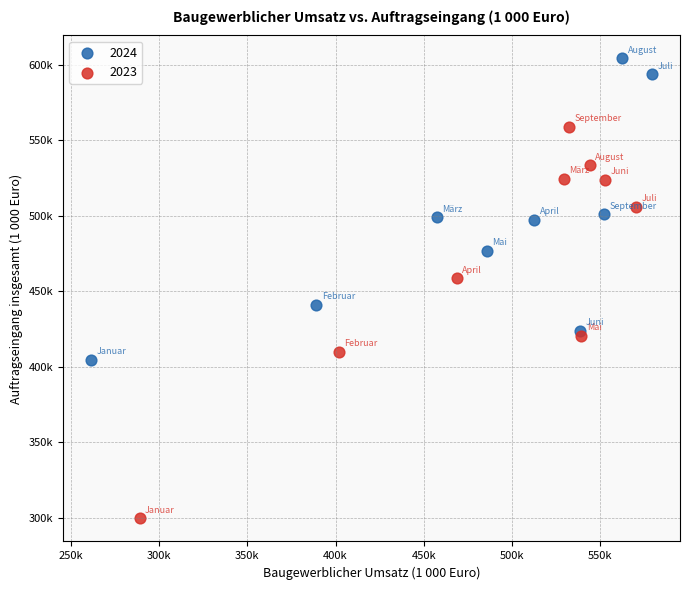

What are all the series names shown in the legend?

2024, 2023